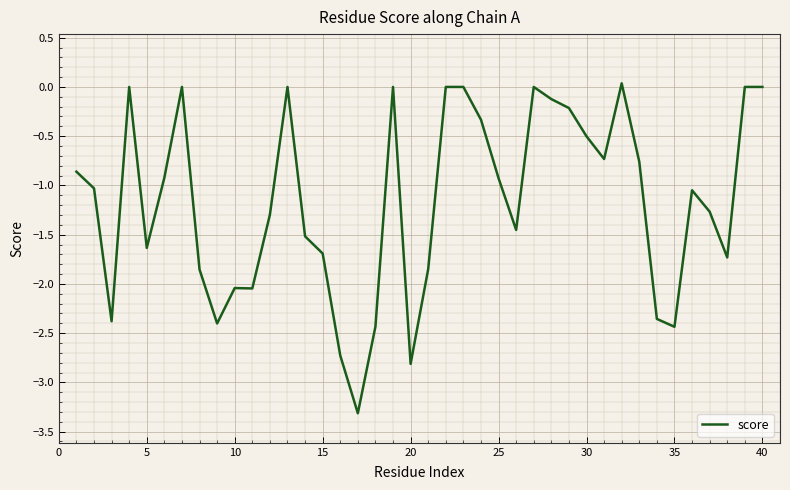

What is the difference between the maximum and minimum values?

3.4